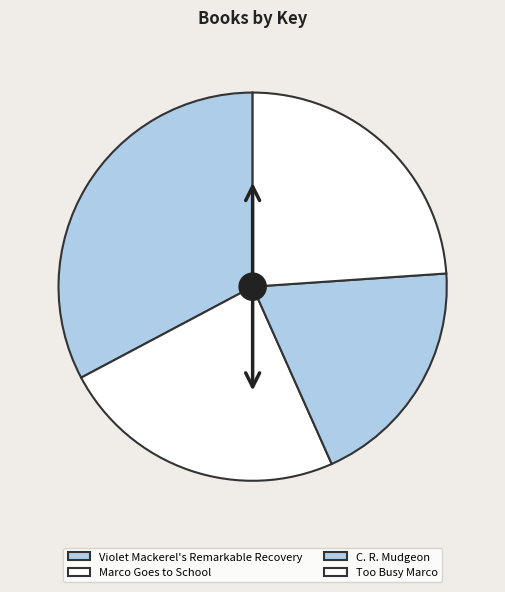

Does Too Busy Marco represent more than half of the total?

No